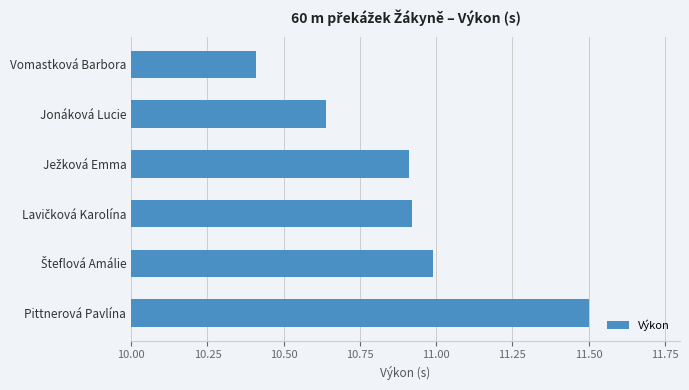

Approximately how many times larger is the value at Pittnerová Pavlína compared to Jonáková Lucie?

1.1